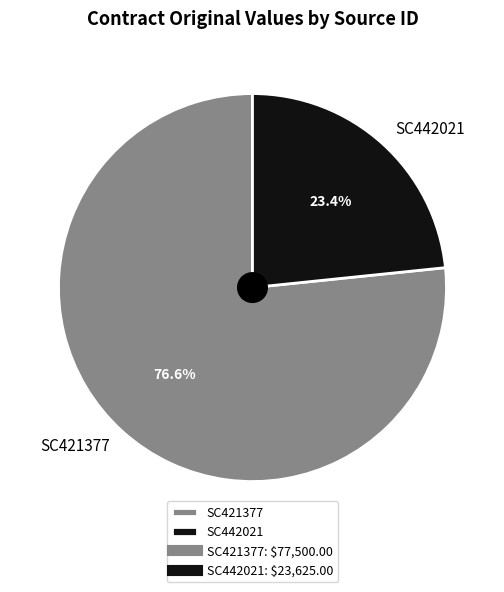

What is the total percentage of SC442021 and SC421377?

100.0%